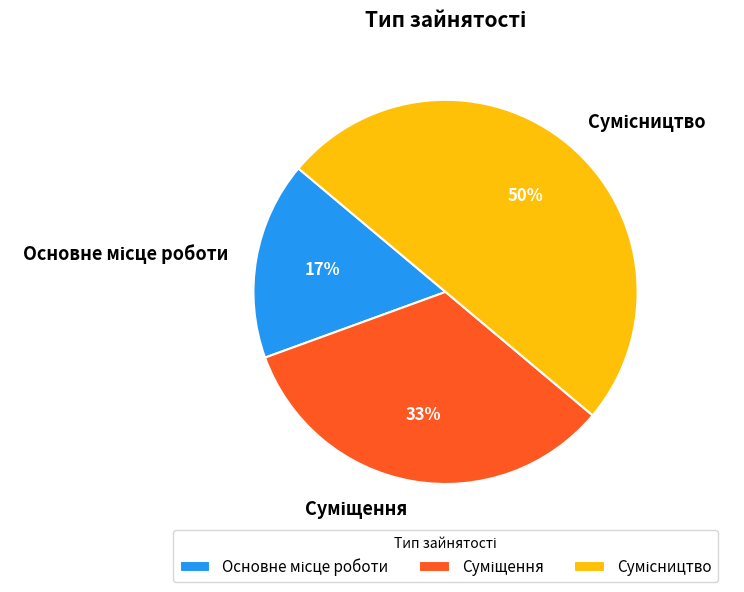

To the nearest percent, what is the difference between the largest and smallest slice percentages?

33%